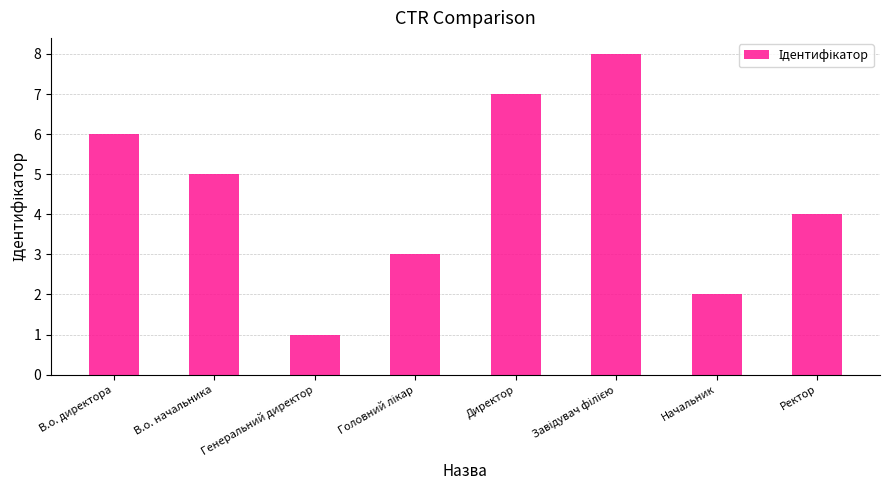

What is the smallest value displayed?

1